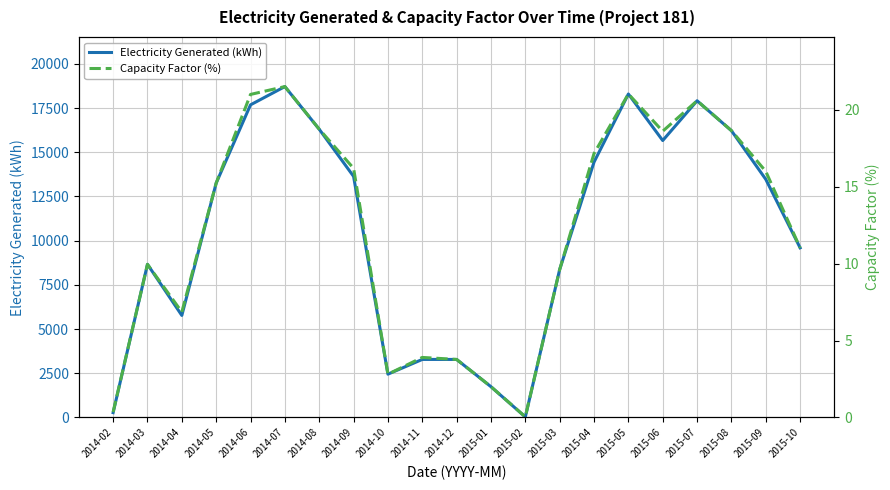

Reading left to right, what are all the values shown in this chart?

Electricity Generated (kWh): 272.7	8663.0	5770.7	13256.3	17683.5	18716.4	16302.8	13636.0	2448.9	3282.2	3281.4	1739.8	29.0	8369.3	14443.6	18297.1	15665.4	17913.9	16221.8	13470.8	9595.4
Capacity Factor (%): 0.3	9.9	6.8	15.2	21.0	21.5	18.7	16.2	2.8	3.9	3.8	2.0	0.0	9.6	17.1	21.0	18.6	20.6	18.6	16.0	11.0